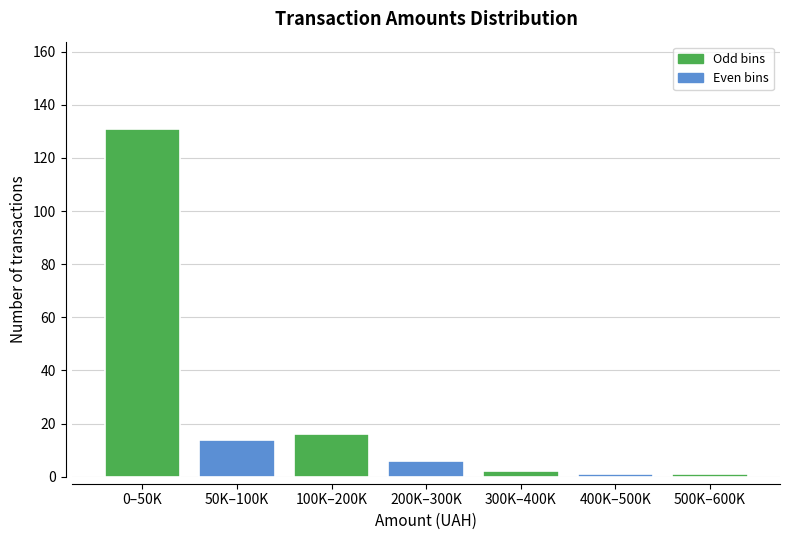

Reading right to left, what are all the values shown in this chart?

1	1	2	6	16	14	131